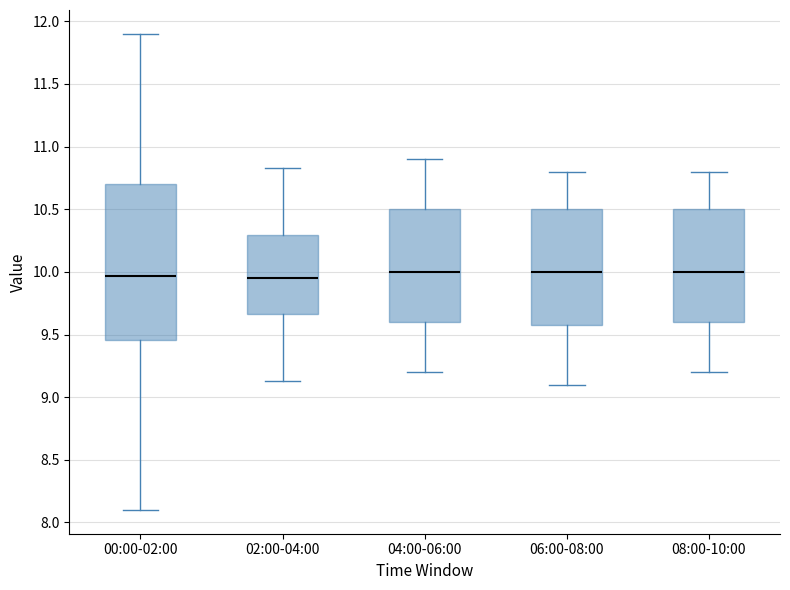

Where is the lower edge of the box for 00:00-02:00 on the y-axis? The values are not printed on the chart, so give them approximately, as read against the axis.

9.45